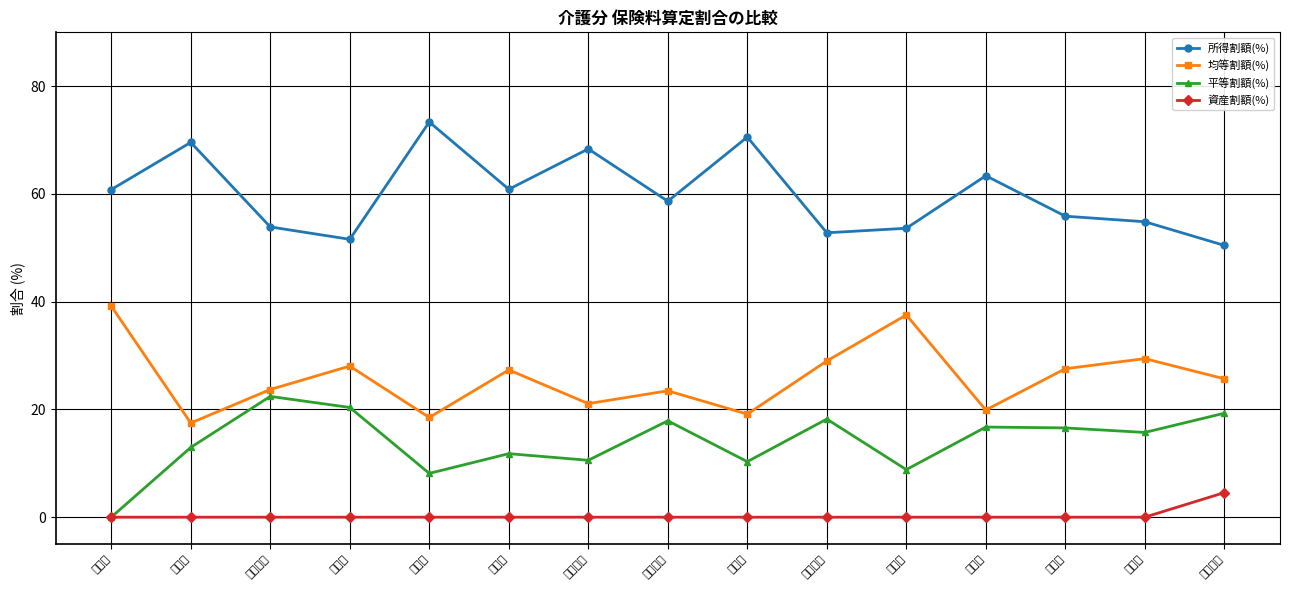

At how many categories does at least one series exceed 45?

15